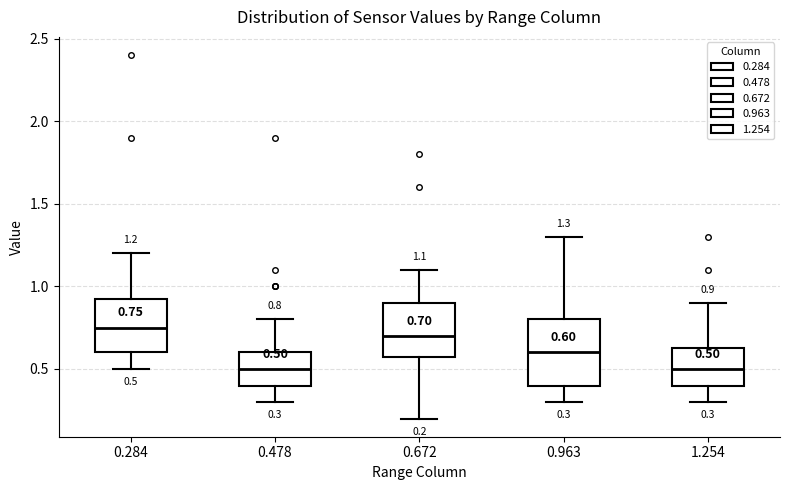

Which box is the tallest, from its lower edge to its upper edge?

0.963